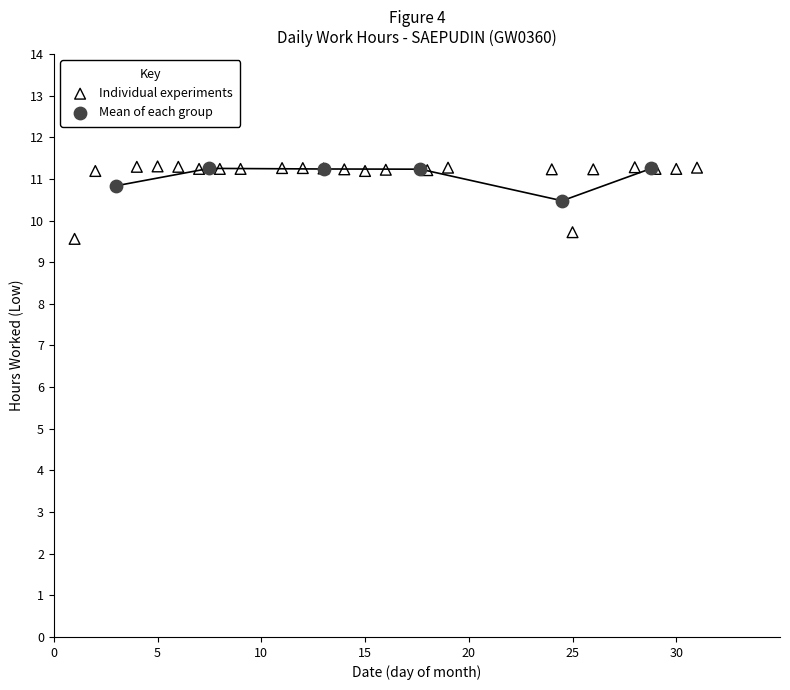

Which series reaches the minimum Y coordinate?

Individual experiments